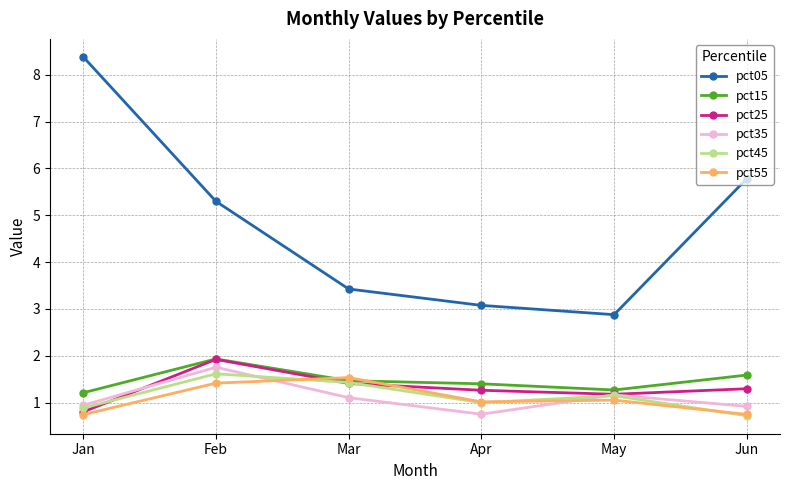

What is the value of the pct25 point at the 3rd from the left?

1.4